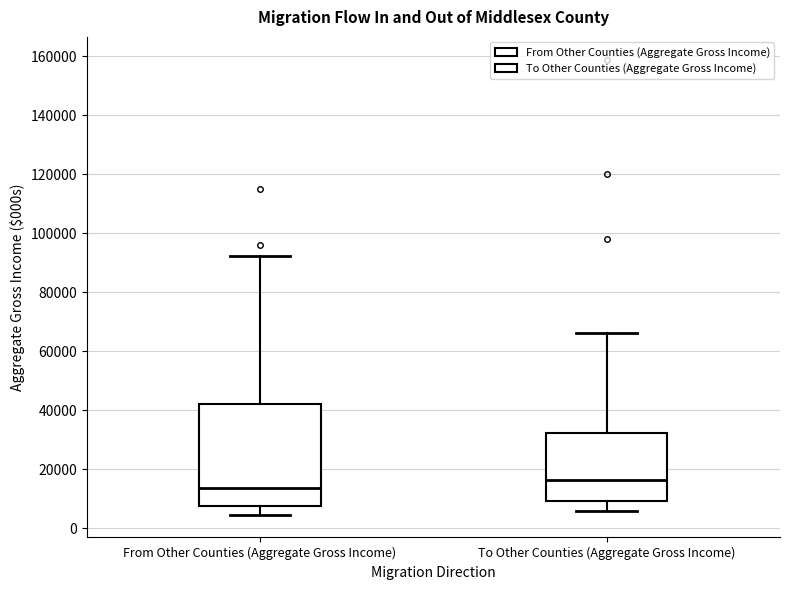

Which box has the lowest median line?

From Other Counties (Aggregate Gross Income)